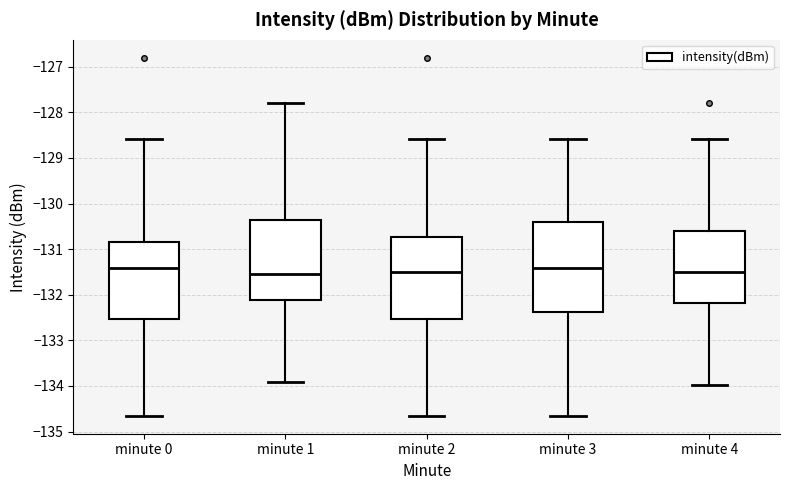

Comparing the boxes themselves (not the whiskers), which one is the tallest?

minute 3